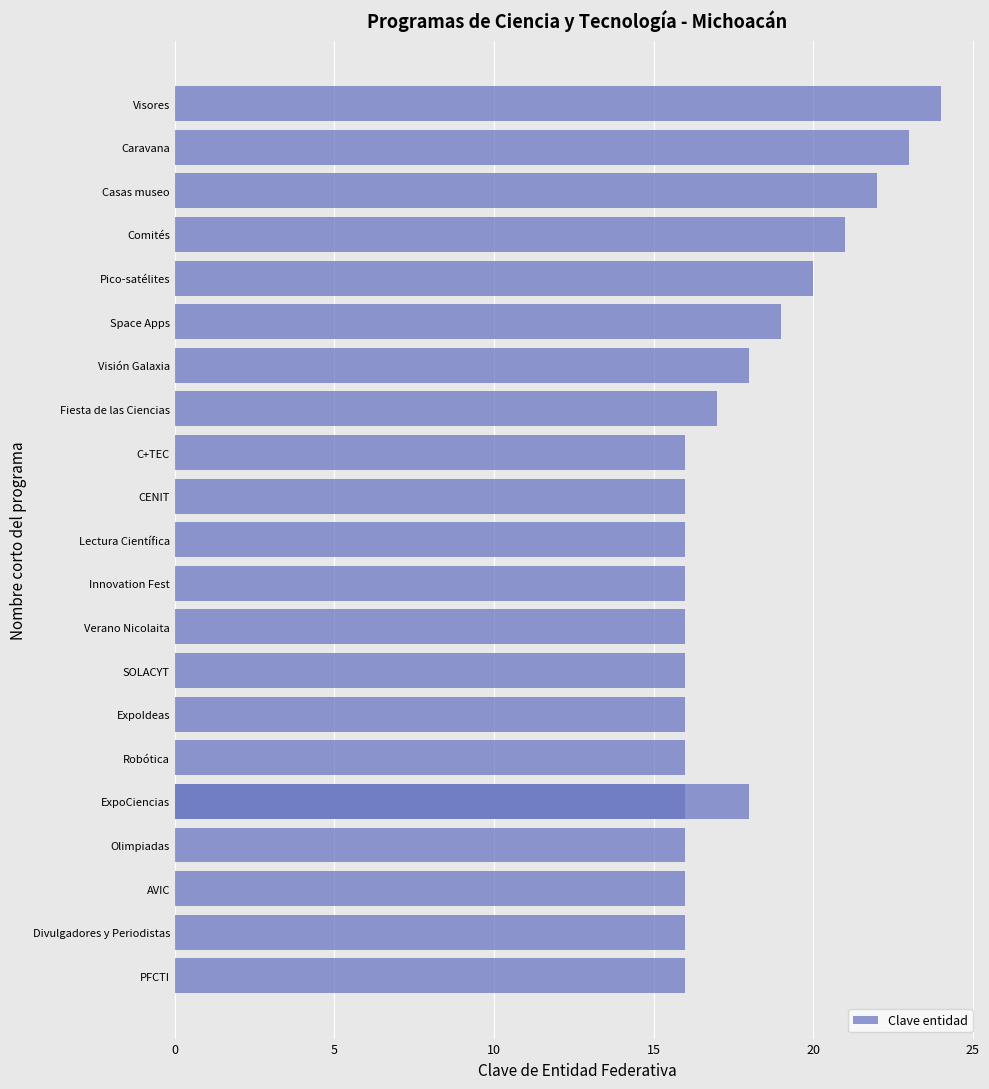

Between Pico-satélites and Visores, which is larger?

Visores